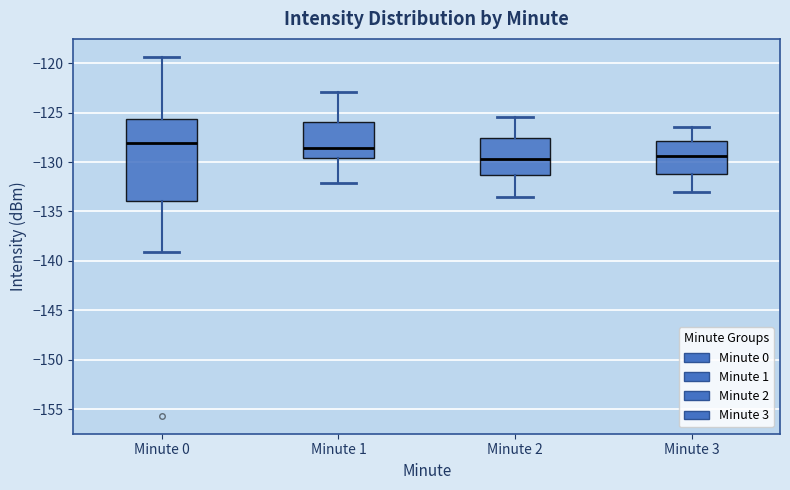

Reading left to right, transcribe this box plot: for each box, give where its median line is, the range the box spans, and where its two whiskers end, as read against the y-axis. The values are not printed on the chart, so give them approximately, as read against the axis.

Minute 0: median -128.0, box -134.0 to -125.5, whiskers -139.0 to -119.5
Minute 1: median -128.5, box -129.5 to -126.0, whiskers -132.0 to -123.0
Minute 2: median -129.5, box -131.5 to -127.5, whiskers -133.5 to -125.5
Minute 3: median -129.5, box -131.0 to -128.0, whiskers -133.0 to -126.5